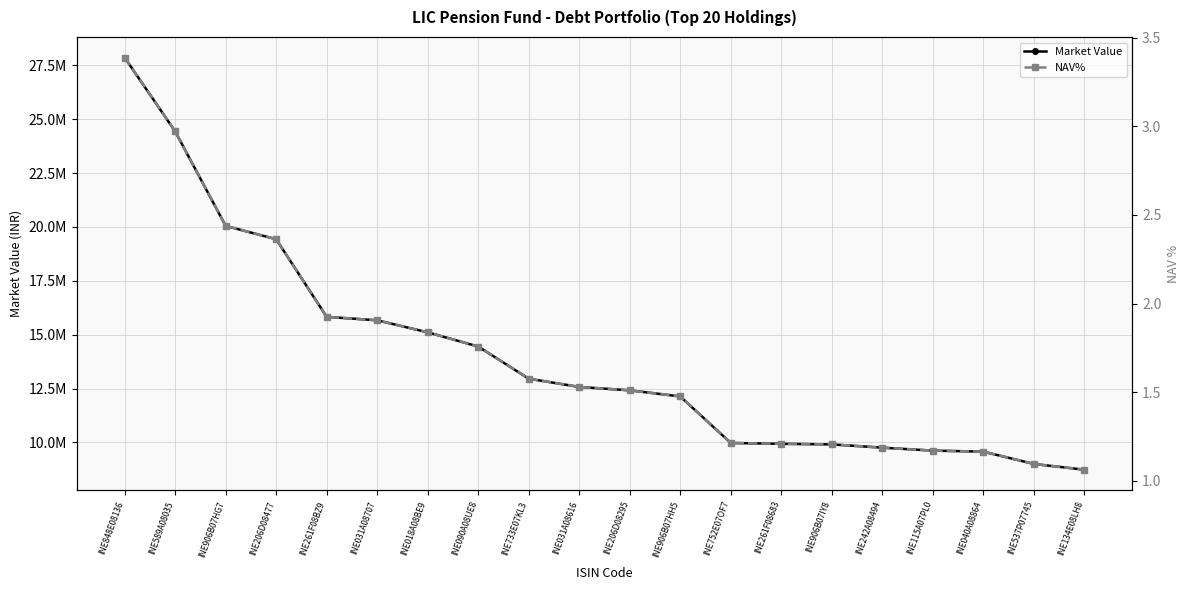

True or false: Market Value and NAV% cross at least once.

False